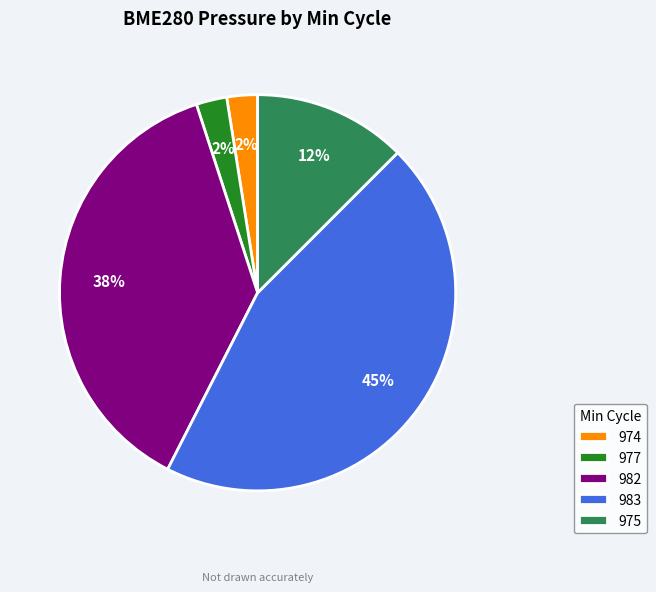

What percentage is the 982 slice, to the nearest percent?

37%